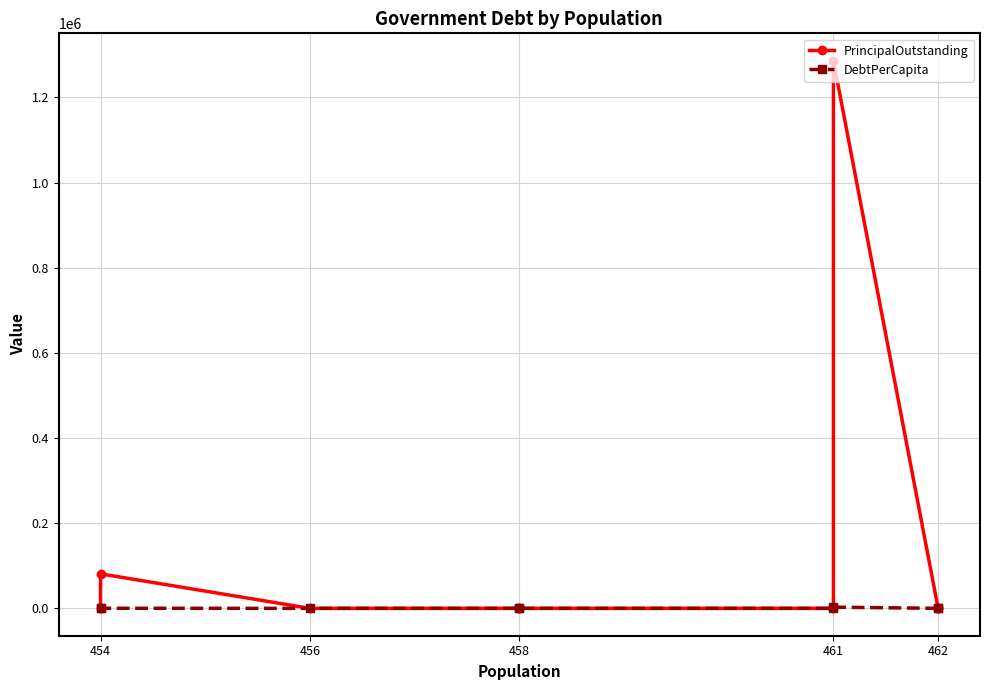

Rank the series by their maximum value, from lowest to highest.

DebtPerCapita, PrincipalOutstanding